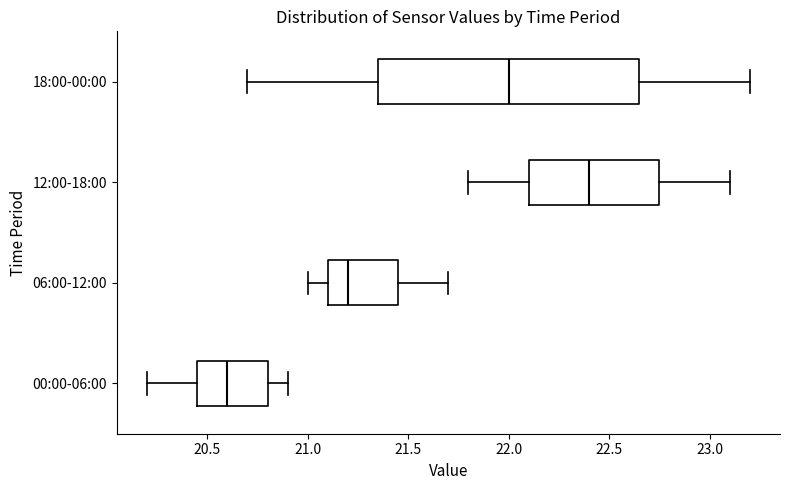

Which box's median line is the furthest to the left?

00:00-06:00